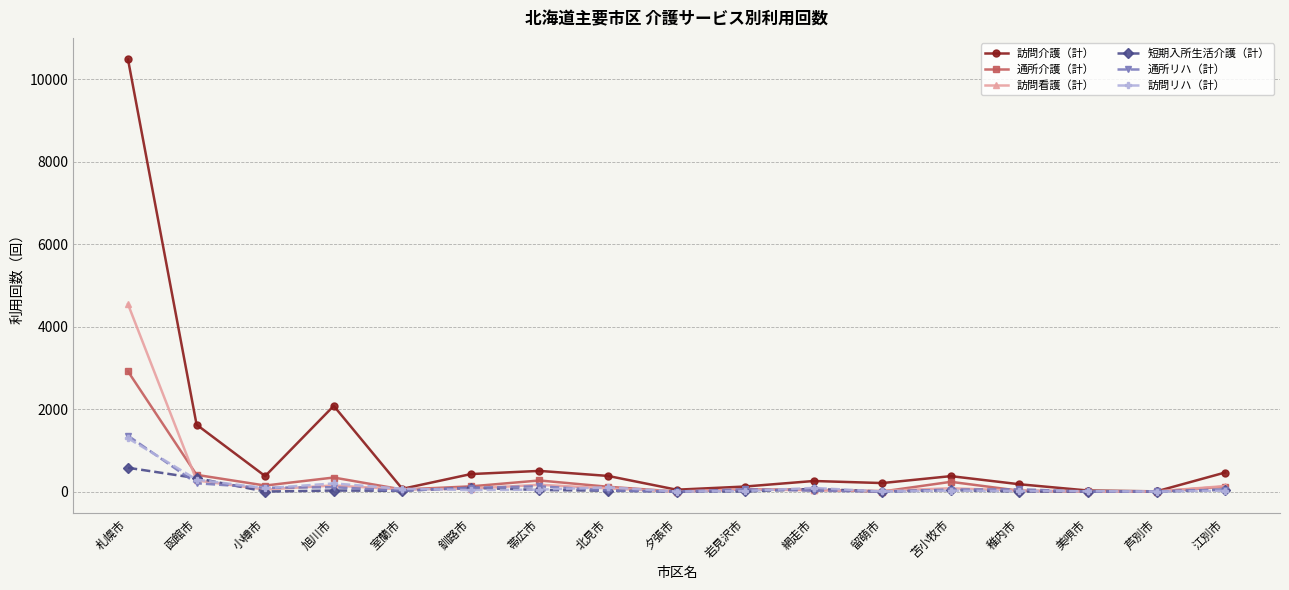

What is the label of the 16th point from the left?

芦別市